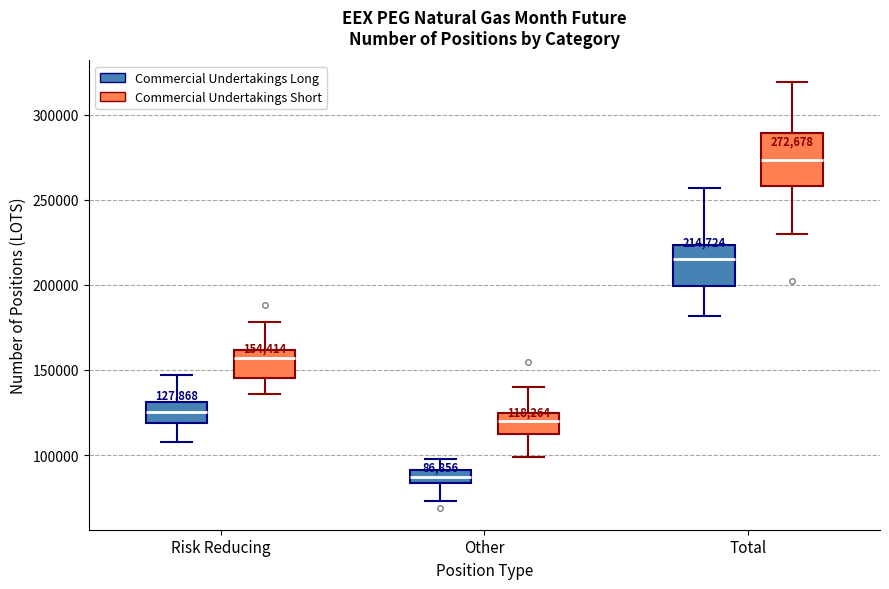

Which box has the lowest median line?

Other (Commercial Undertakings Long)